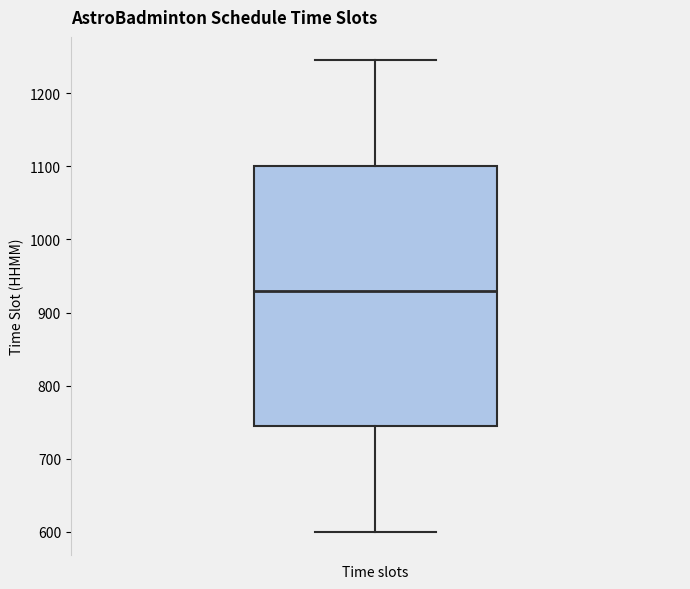

Read this box plot against the y-axis: the position of the median line, the range covered by the box, and the ends of both whiskers. The values are not printed on the chart, so give them approximately, as read against the axis.

median 930, box 750 to 1100, whiskers 600 to 1250